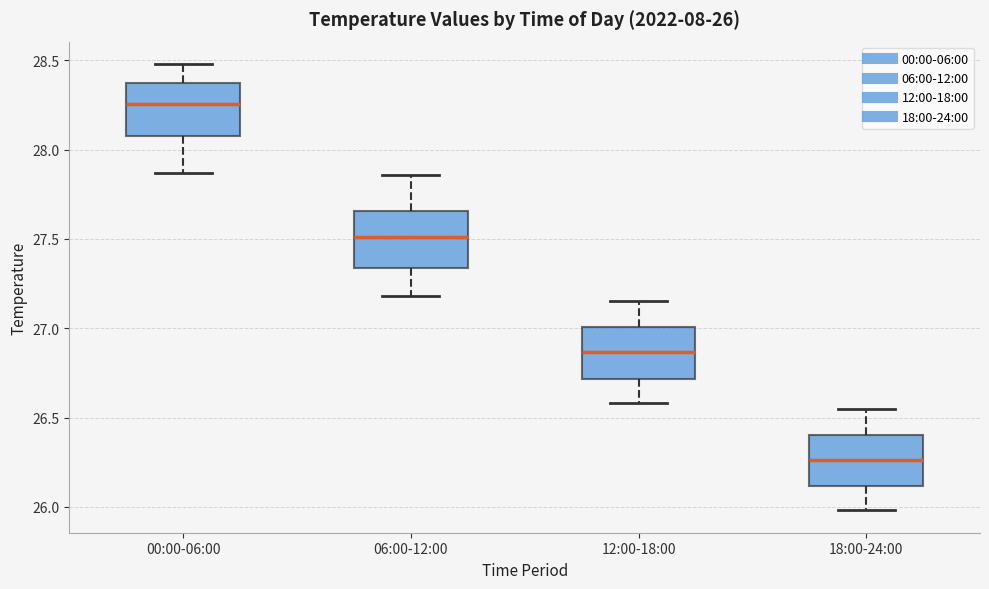

Which box has the highest median line?

00:00-06:00